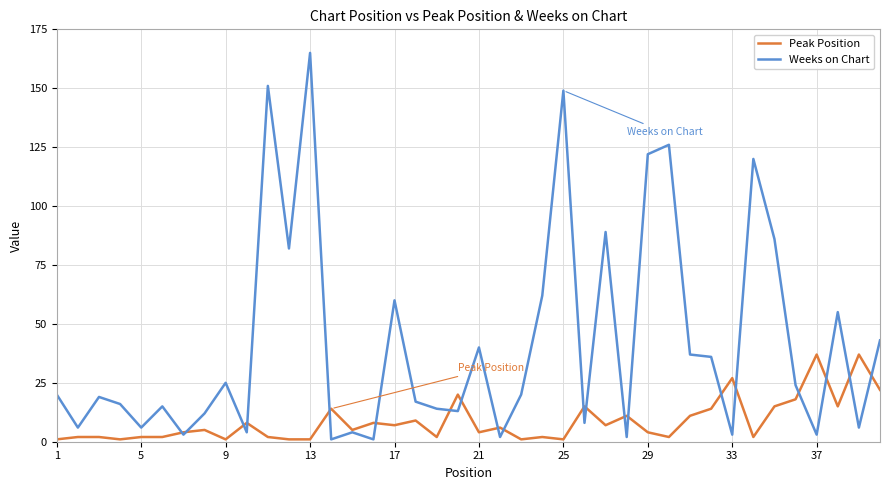

What is the sum of all Peak Position values?

348